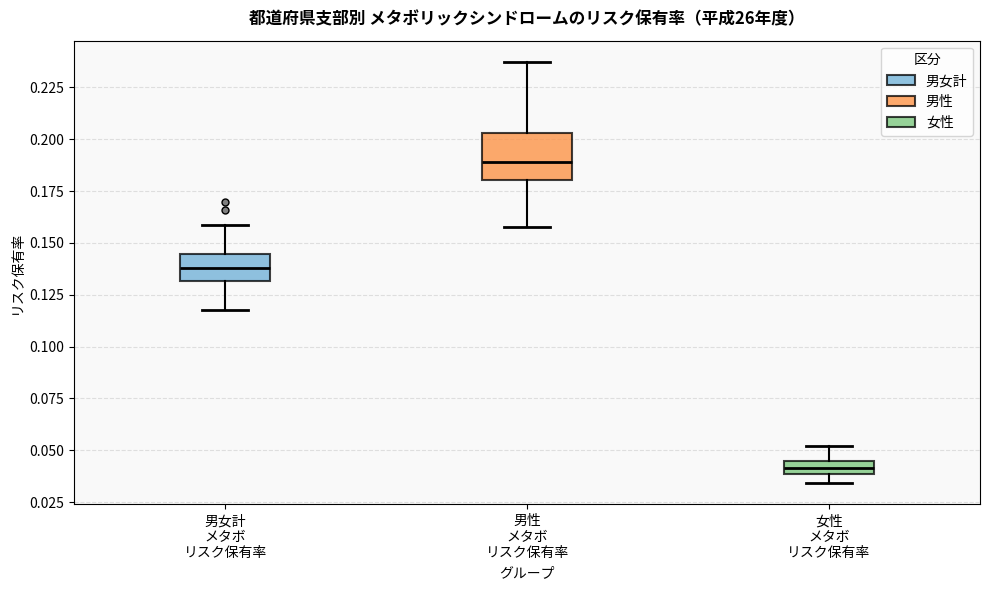

Where does the upper whisker of the box for 男性 メタボ リスク保有率 end on the y-axis? The values are not printed on the chart, so give them approximately, as read against the axis.

0.235